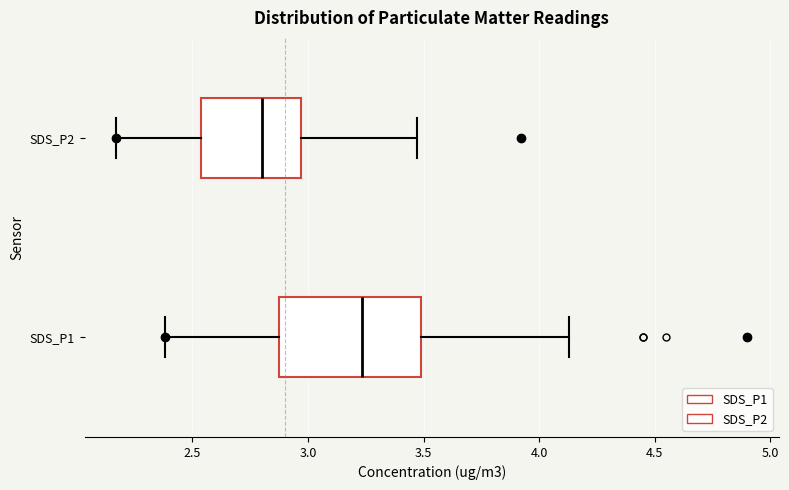

Reading bottom to top, transcribe this box plot: for each box, give where its median line is, the range the box spans, and where its two whiskers end, as read against the x-axis. The values are not printed on the chart, so give them approximately, as read against the axis.

SDS_P1: median 3.25, box 2.85 to 3.50, whiskers 2.40 to 4.15
SDS_P2: median 2.80, box 2.55 to 2.95, whiskers 2.15 to 3.45